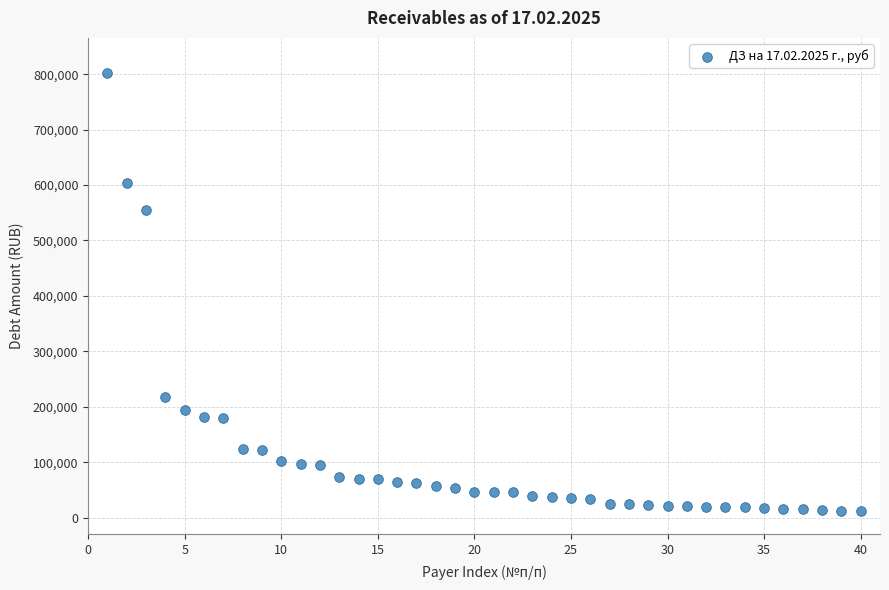

What is the range of X values (max minus min)?

39.0